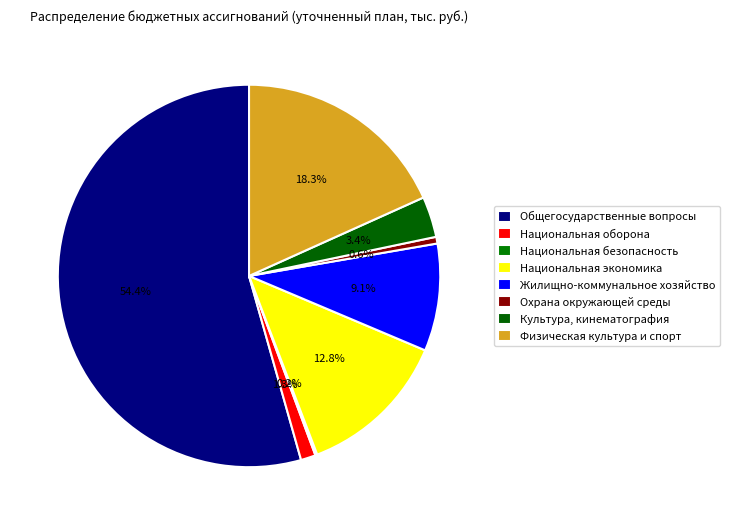

What is the ratio of the value at Общегосударственные вопросы to the value at Физическая культура и спорт?

3.0